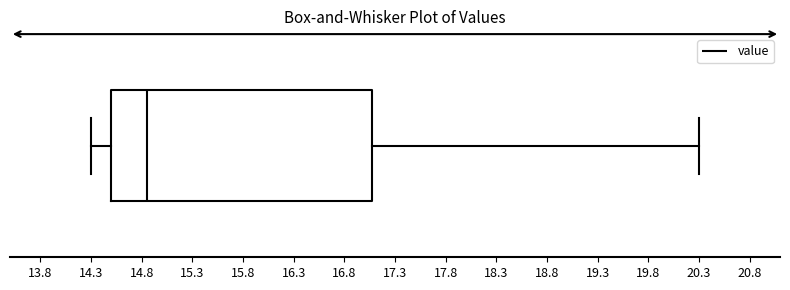

Where does the left whisker of the box end on the x-axis? The values are not printed on the chart, so give them approximately, as read against the axis.

14.30